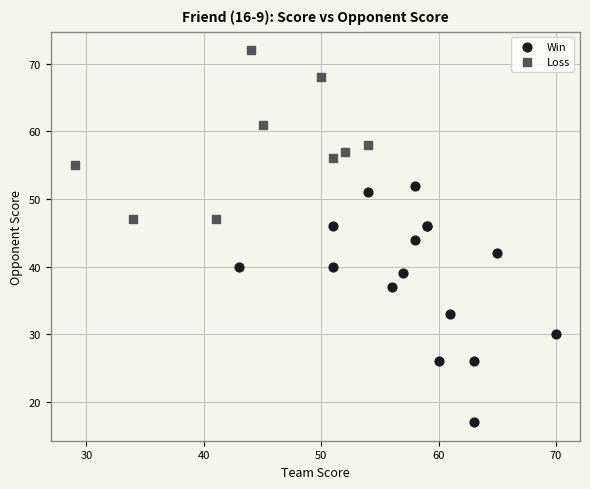

What are all the series names shown in the legend?

Win, Loss